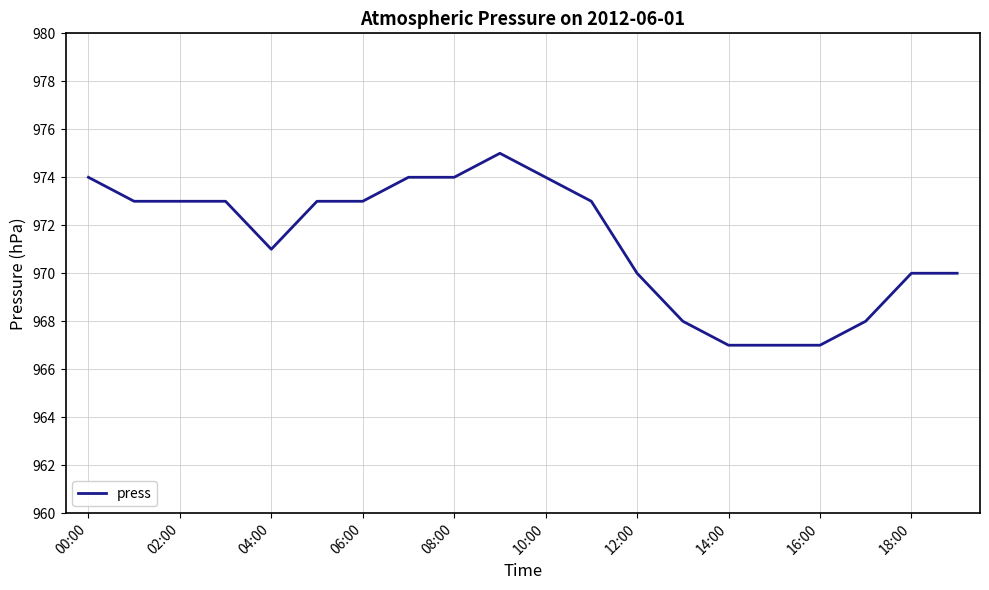

What is the greatest value displayed?

975